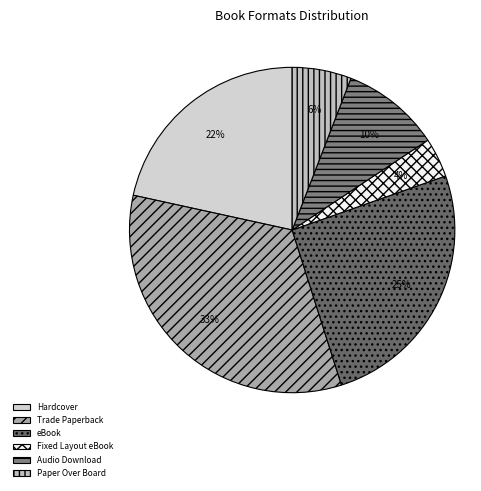

To the nearest percent, what is the difference between the largest and smallest slice percentages?

29%